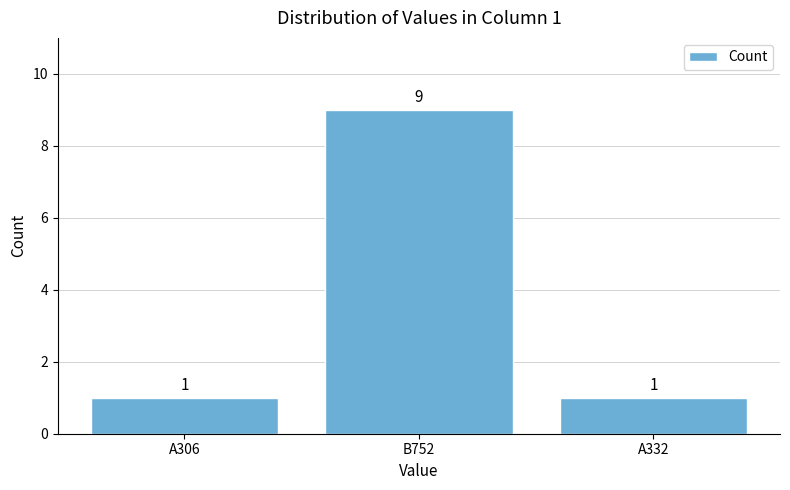

What is the greatest value displayed?

9